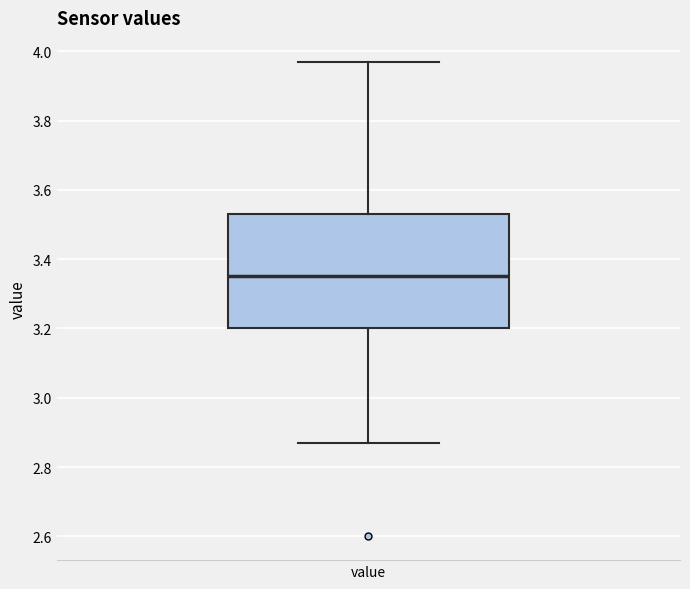

Where is the upper edge of the box for value on the y-axis? The values are not printed on the chart, so give them approximately, as read against the axis.

3.54